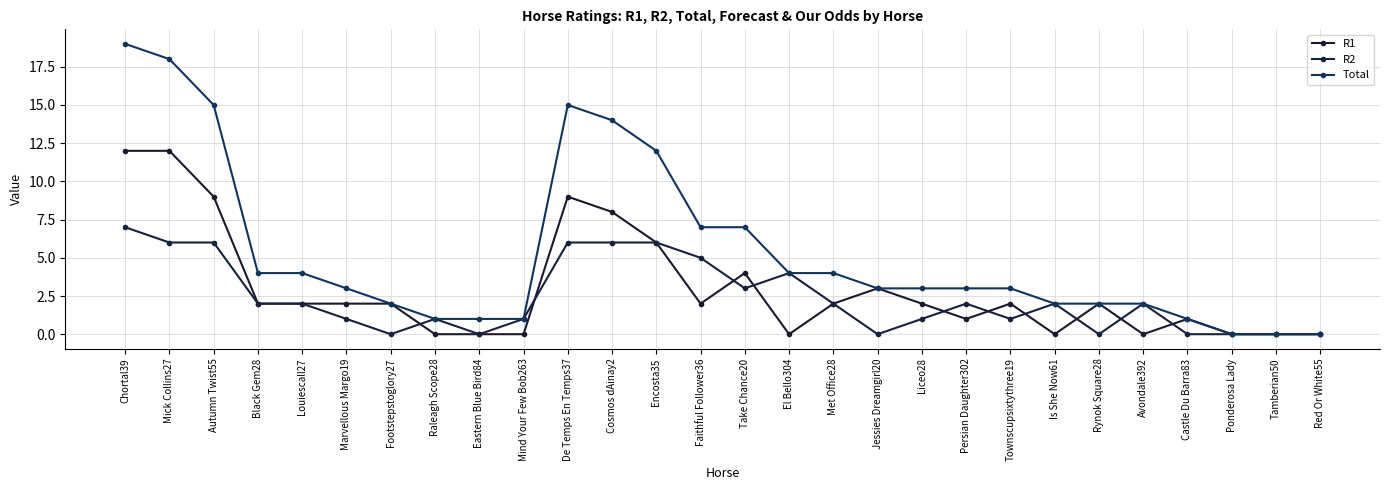

At how many categories does at least one series exceed 6?

8